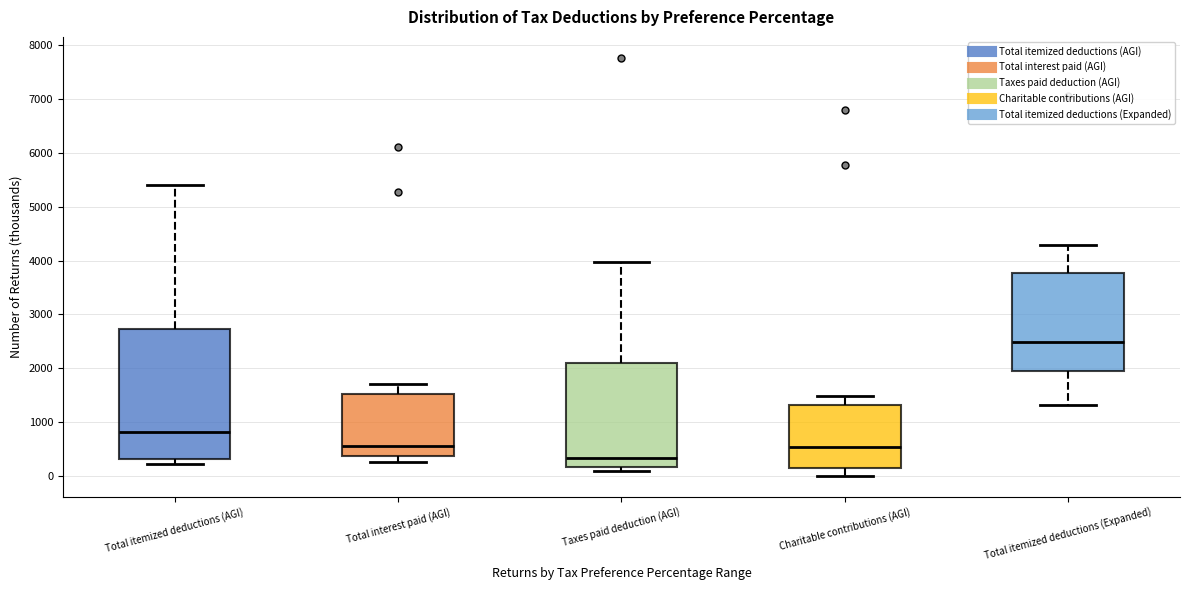

Reading left to right, read every box against the y-axis: the position of its median line, the range the box covers, and the ends of its whiskers. The values are not printed on the chart, so give them approximately, as read against the axis.

Total itemized deductions (AGI): median 800, box 300 to 2700, whiskers 200 to 5400
Total interest paid (AGI): median 600, box 400 to 1500, whiskers 300 to 1700
Taxes paid deduction (AGI): median 300, box 200 to 2100, whiskers 100 to 4000
Charitable contributions (AGI): median 500, box 100 to 1300, whiskers 0 to 1500
Total itemized deductions (Expanded): median 2500, box 2000 to 3800, whiskers 1300 to 4300